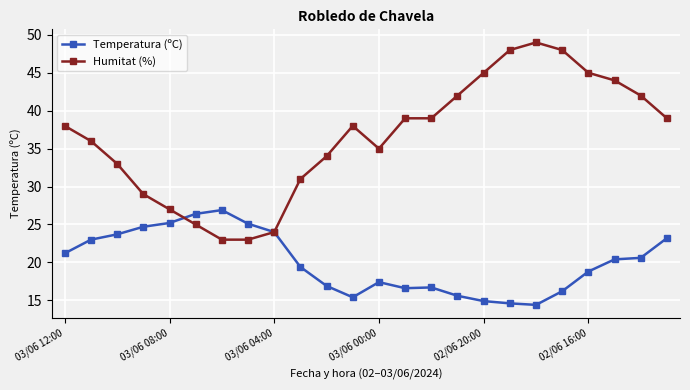

What is the value of the Temperatura (ºC) point at the 18th from the left?

14.6